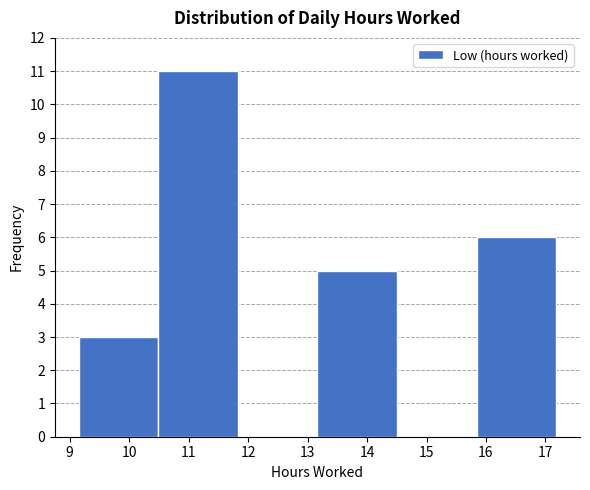

Reading left to right, list every bar in this chart as the range it spans on the x-axis followed by its height. Neither the bar edges nor the heights are printed on the chart, so give them approximately, as read against the axes.

9.2 to 10.5: 3
10.5 to 11.8: 11
11.8 to 13.2: 0
13.2 to 14.5: 5
14.5 to 15.8: 0
15.8 to 17.2: 6